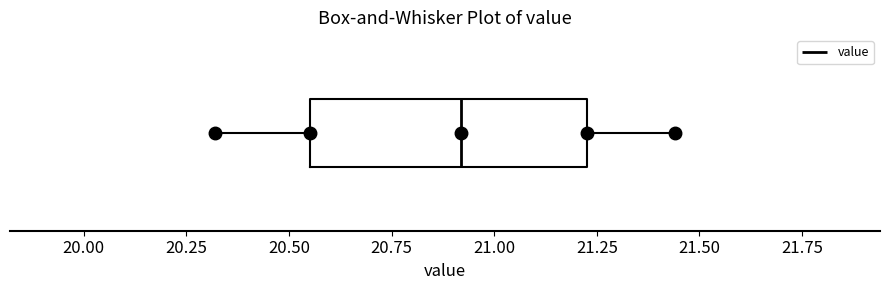

Transcribe this box plot: give where the median line is, the range the box spans, and where the two whiskers end, as read against the x-axis. The values are not printed on the chart, so give them approximately, as read against the axis.

median 20.90, box 20.55 to 21.25, whiskers 20.30 to 21.45